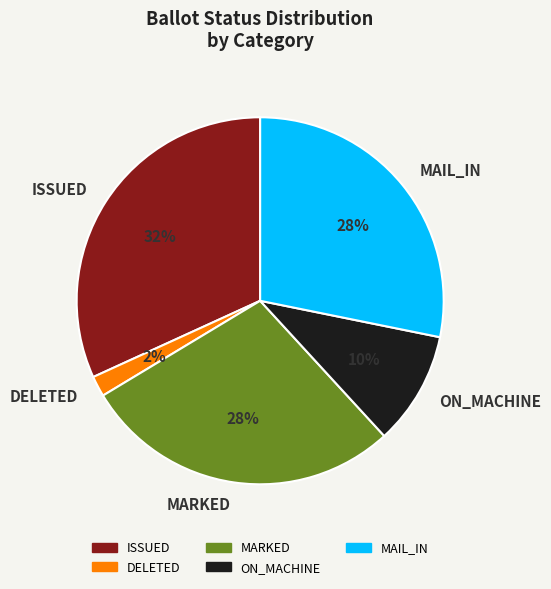

How many segments does this pie chart have?

5